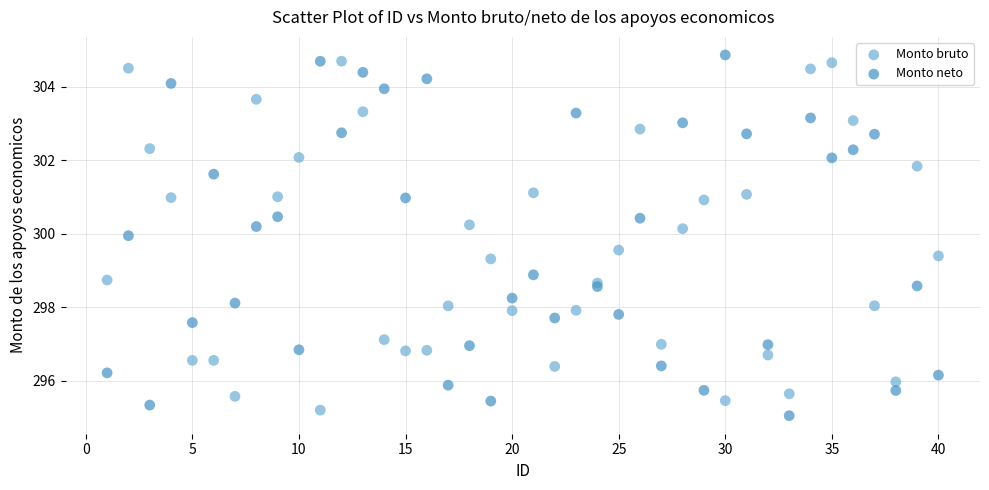

What is the X range (max minus min) for the scatter plot?

39.0